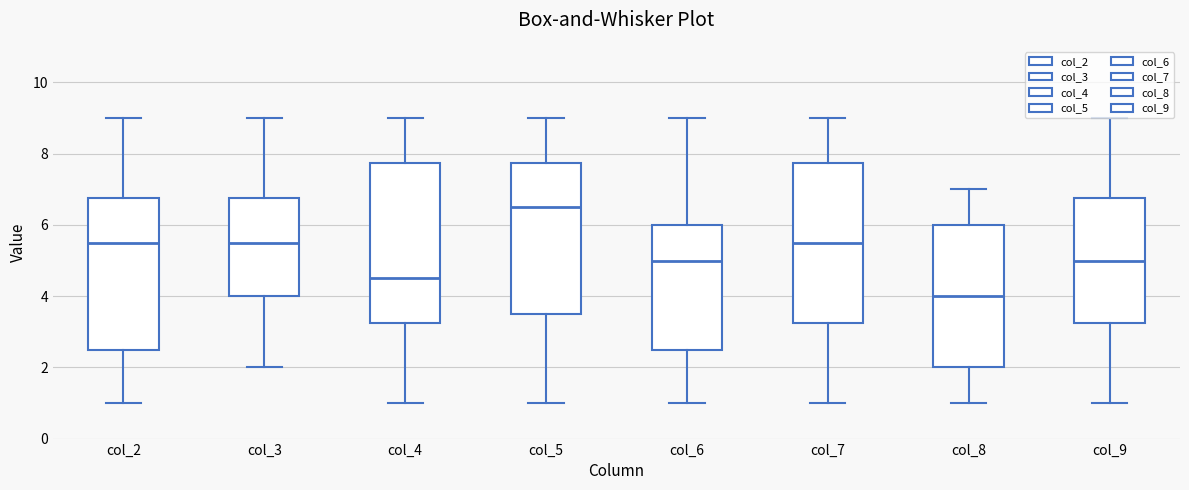

Reading left to right, read every box against the y-axis: the position of its median line, the range the box covers, and the ends of its whiskers. The values are not printed on the chart, so give them approximately, as read against the axis.

col_2: median 5.6, box 2.6 to 6.8, whiskers 1.0 to 9.0
col_3: median 5.6, box 4.0 to 6.8, whiskers 2.0 to 9.0
col_4: median 4.6, box 3.2 to 7.8, whiskers 1.0 to 9.0
col_5: median 6.6, box 3.6 to 7.8, whiskers 1.0 to 9.0
col_6: median 5.0, box 2.6 to 6.0, whiskers 1.0 to 9.0
col_7: median 5.6, box 3.2 to 7.8, whiskers 1.0 to 9.0
col_8: median 4.0, box 2.0 to 6.0, whiskers 1.0 to 7.0
col_9: median 5.0, box 3.2 to 6.8, whiskers 1.0 to 9.0